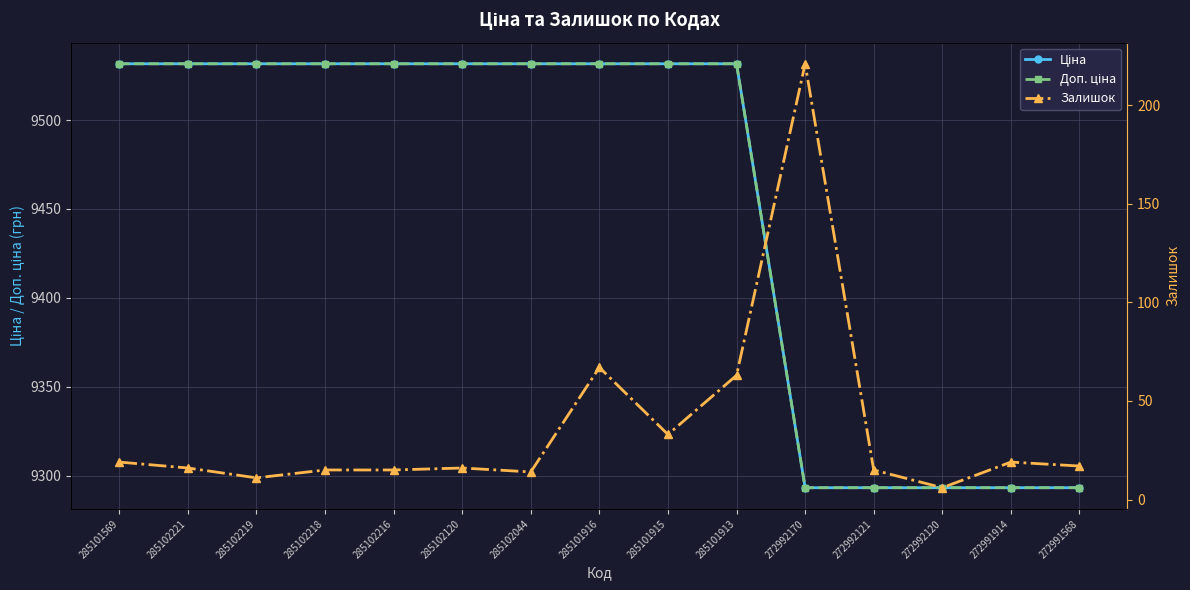

True or false: Доп. ціна has a value of 9531.7 at 285102221.

True